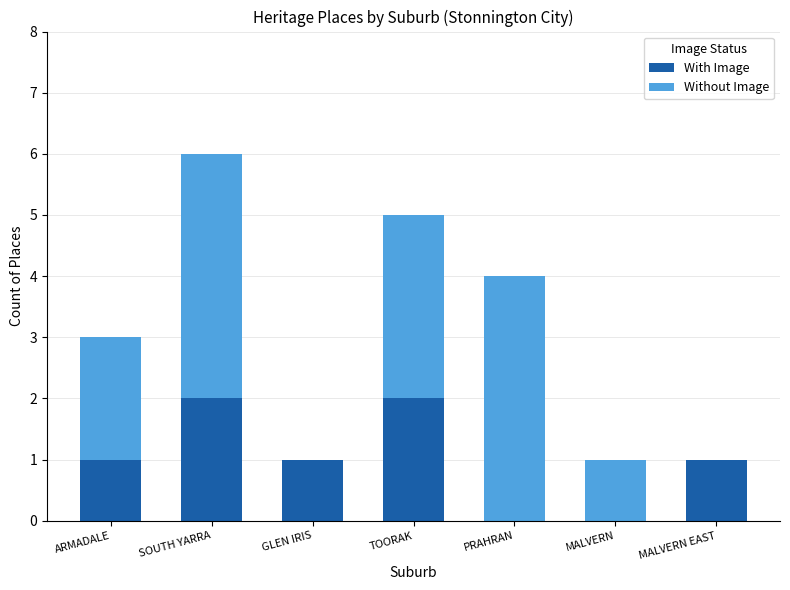

Is it true that With Image equals 1 at PRAHRAN?

False